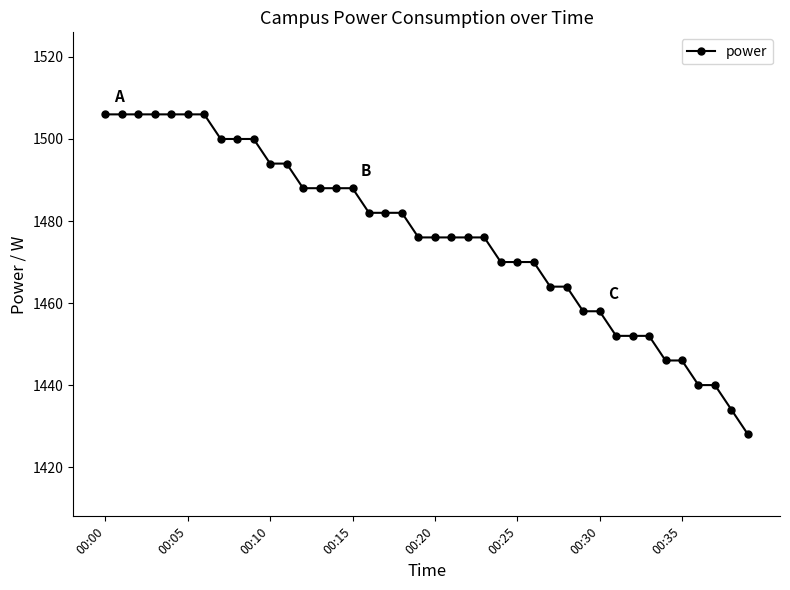

What is the smallest value displayed?

1428